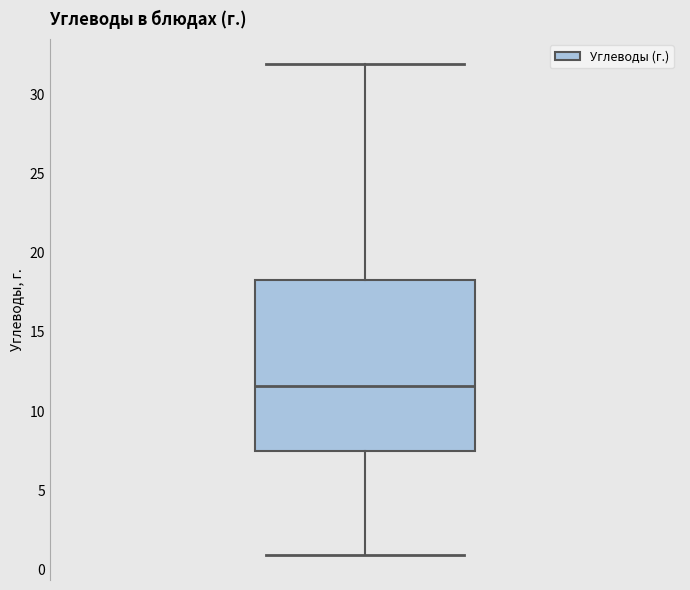

Where is the upper edge of the box on the y-axis? The values are not printed on the chart, so give them approximately, as read against the axis.

18.5